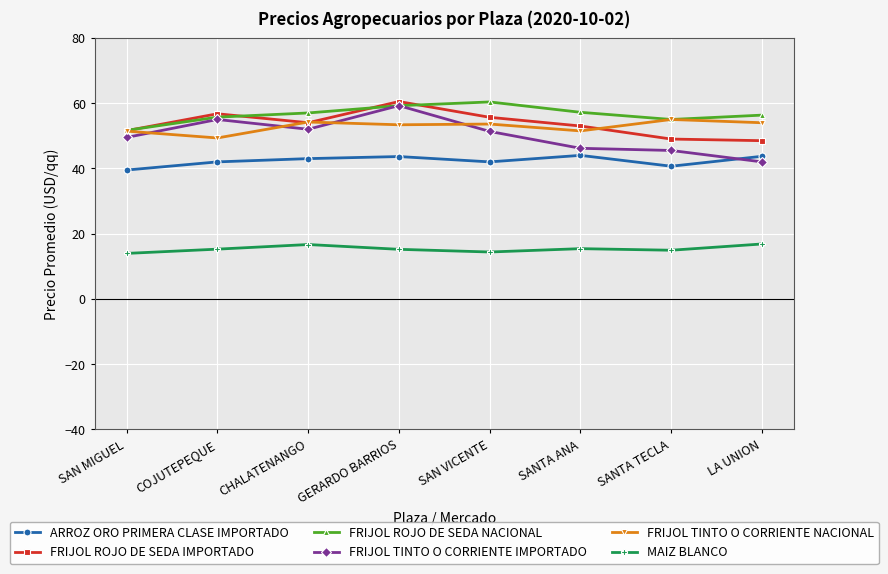

What is the difference between the maximum and minimum values in the FRIJOL ROJO DE SEDA NACIONAL series?

8.7